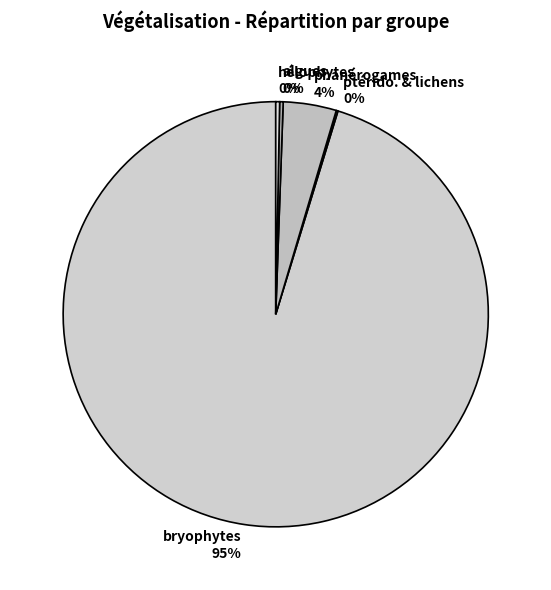

To the nearest percent, what percentage of the pie is phanérogames?

4%